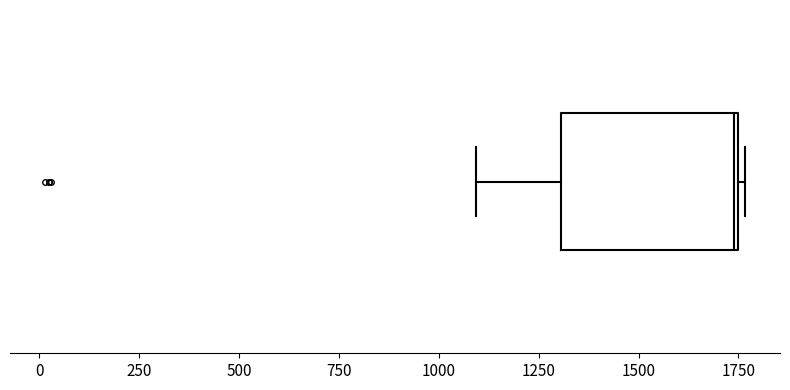

Where is the left edge of the box on the x-axis? The values are not printed on the chart, so give them approximately, as read against the axis.

1300